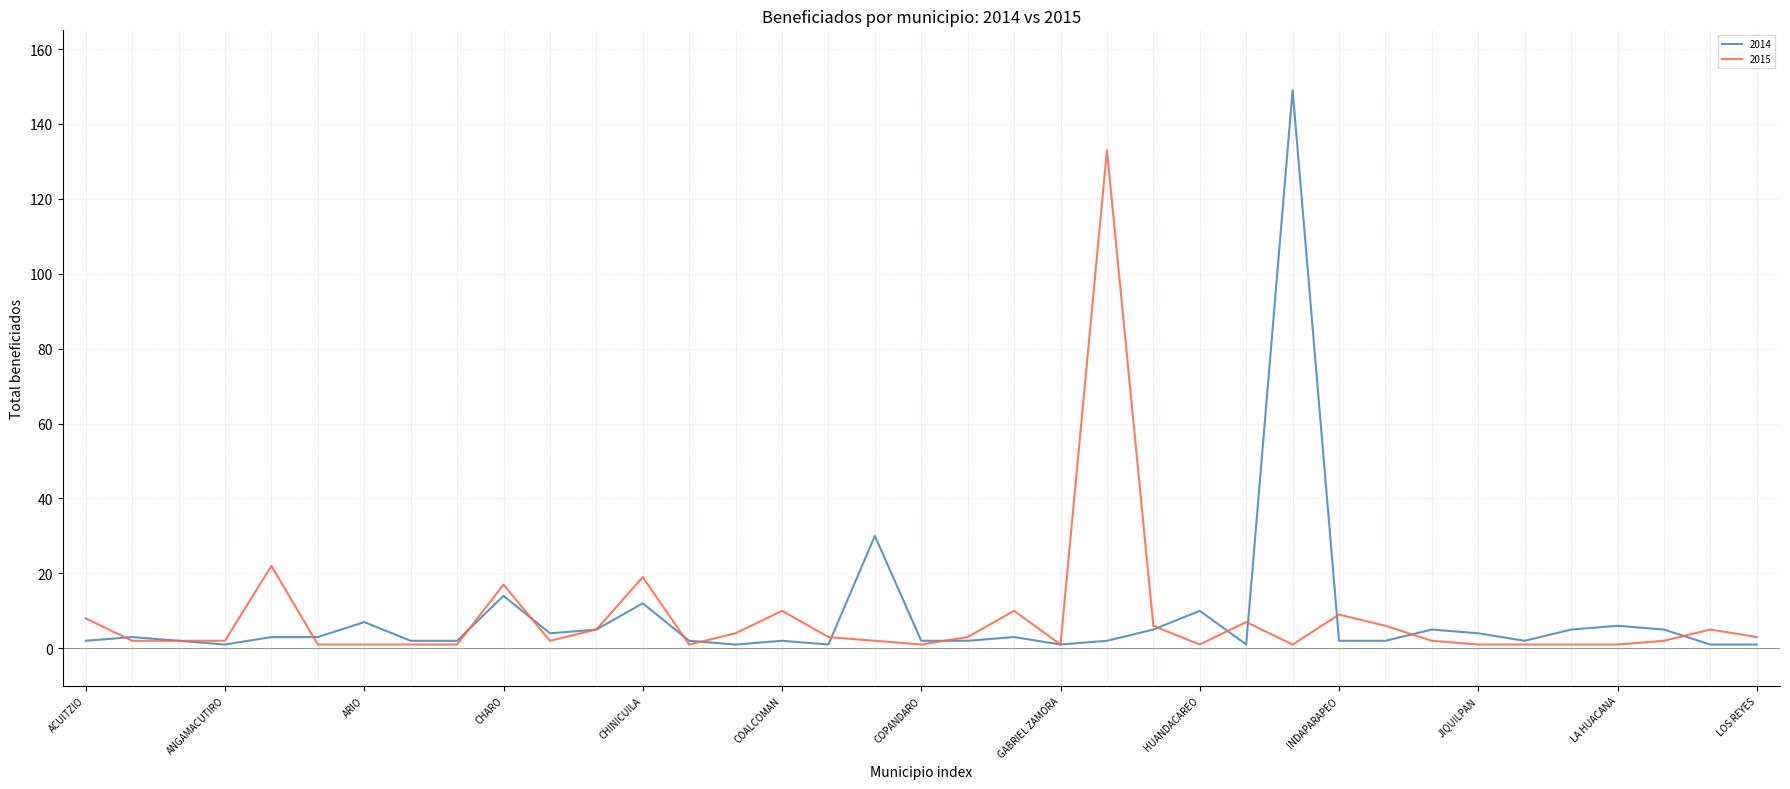

What is the maximum value for 2014?

149